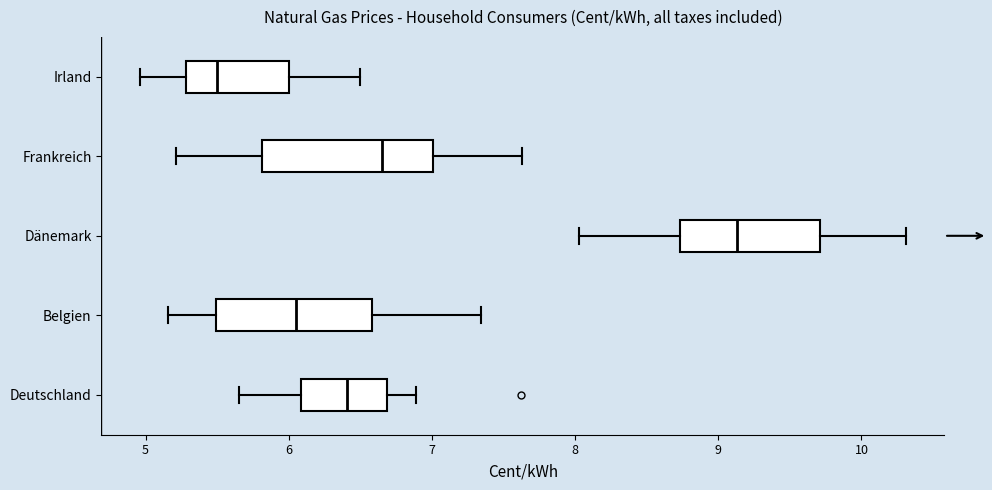

Where does the median line of the box for Dänemark sit on the x-axis? The values are not printed on the chart, so give them approximately, as read against the axis.

9.1